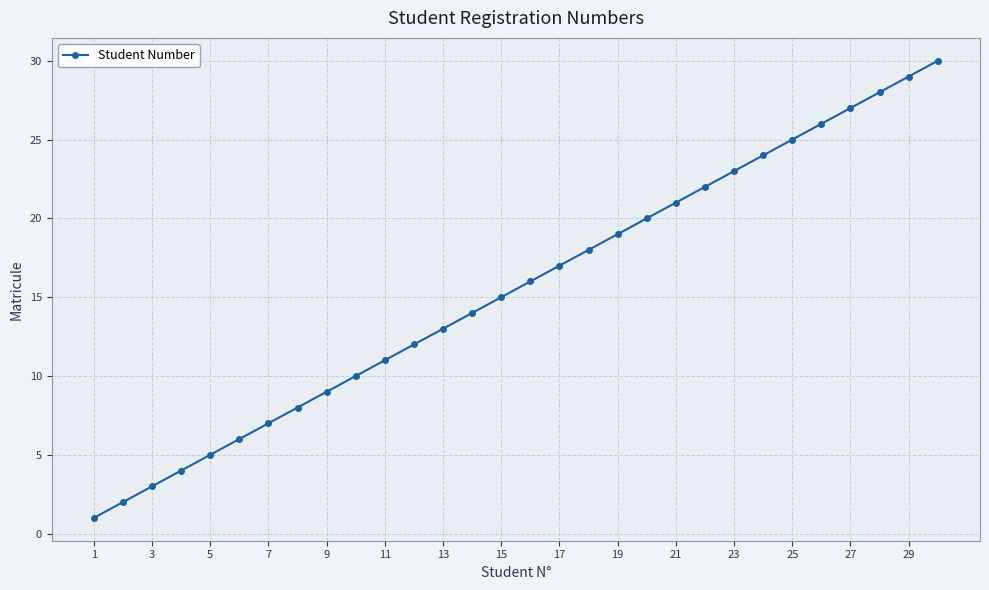

What is the minimum value shown in the chart?

1